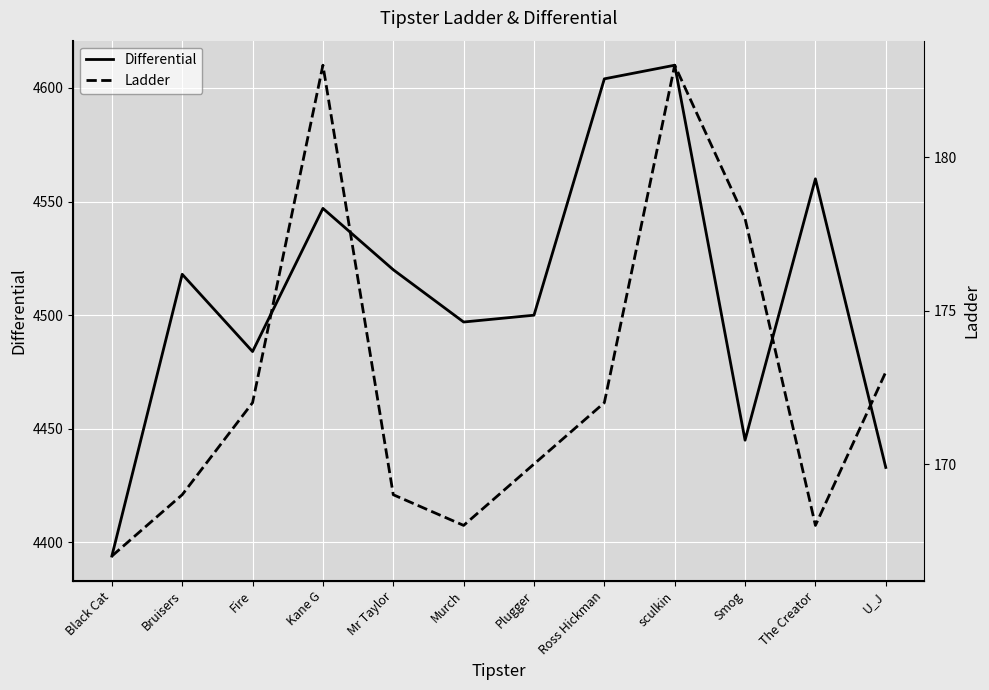

What is the label of the 8th point from the left?

Ross Hickman